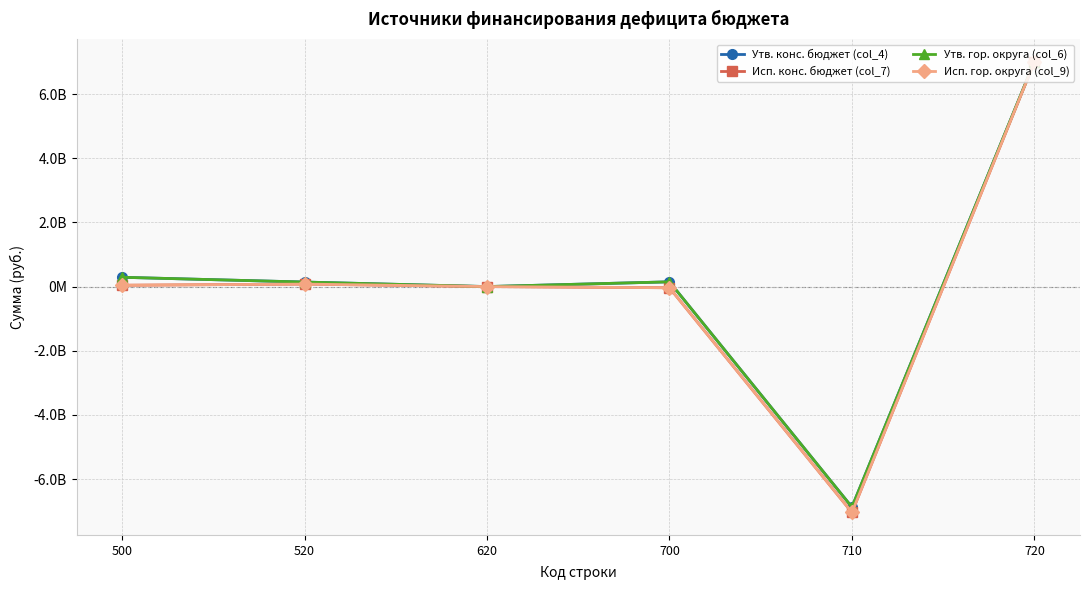

At 520, list the series in order from largest to smallest.

Утв. конс. бюджет (col_4), Утв. гор. округа (col_6), Исп. конс. бюджет (col_7), Исп. гор. округа (col_9)